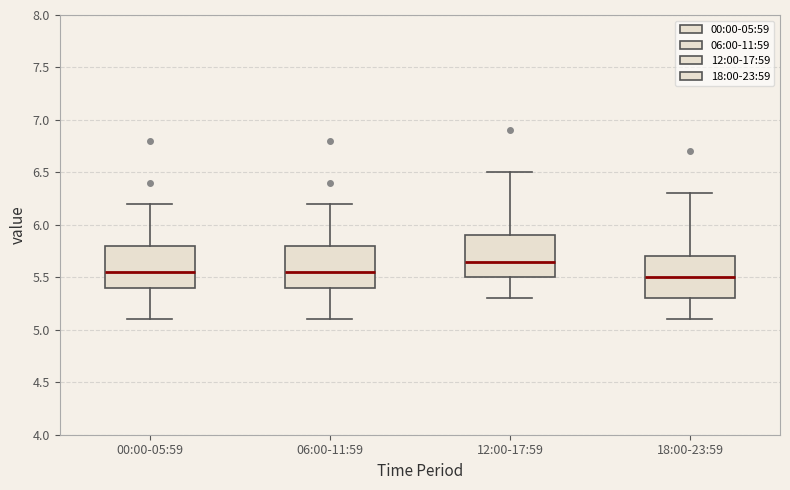

Reading left to right, transcribe this box plot: for each box, give where its median line is, the range the box spans, and where its two whiskers end, as read against the y-axis. The values are not printed on the chart, so give them approximately, as read against the axis.

00:00-05:59: median 5.55, box 5.40 to 5.80, whiskers 5.10 to 6.20
06:00-11:59: median 5.55, box 5.40 to 5.80, whiskers 5.10 to 6.20
12:00-17:59: median 5.65, box 5.50 to 5.90, whiskers 5.30 to 6.50
18:00-23:59: median 5.50, box 5.30 to 5.70, whiskers 5.10 to 6.30